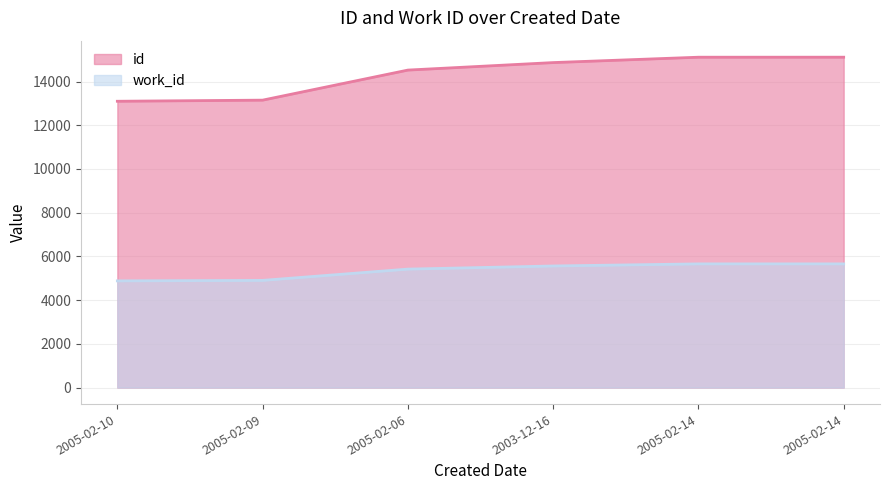

How many values in the id series exceed 14866?

2